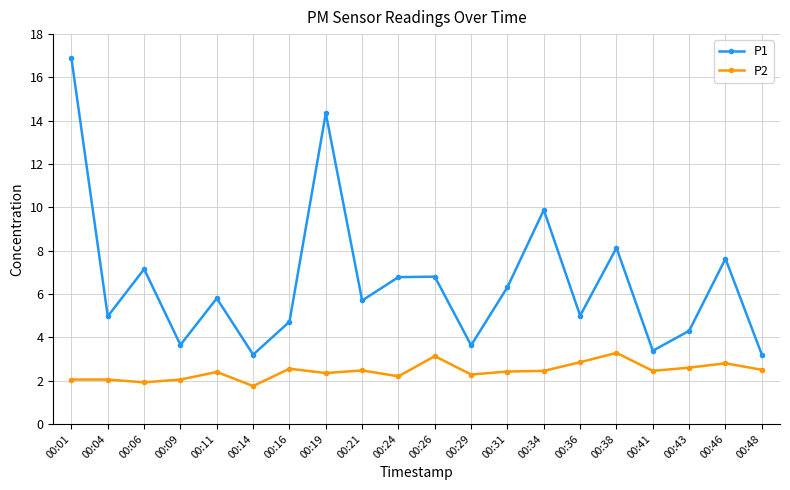

What is the total value across all series at 00:01?

18.9